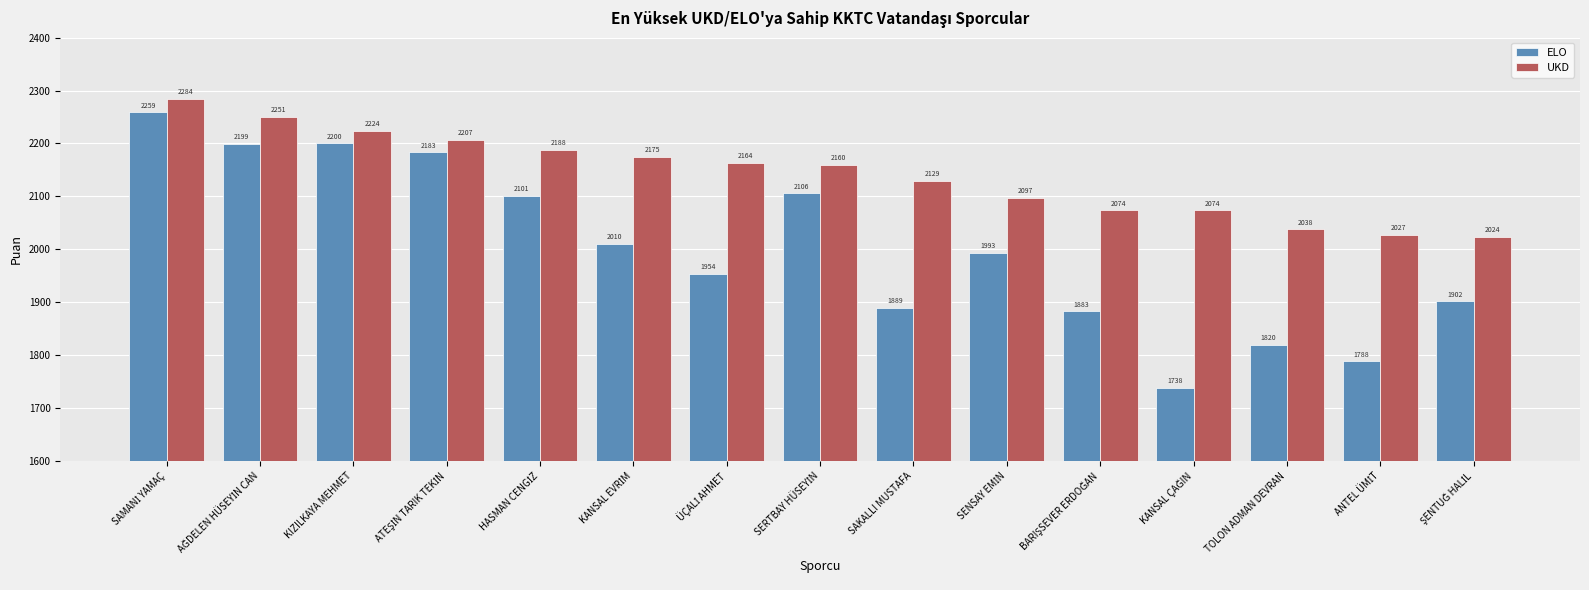

What is the value of the ELO bar at the 1st from the left?

2259